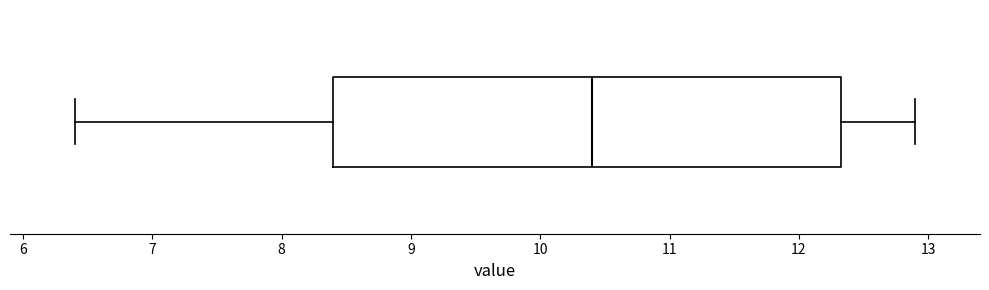

Where does the left whisker of the box end on the x-axis? The values are not printed on the chart, so give them approximately, as read against the axis.

6.4